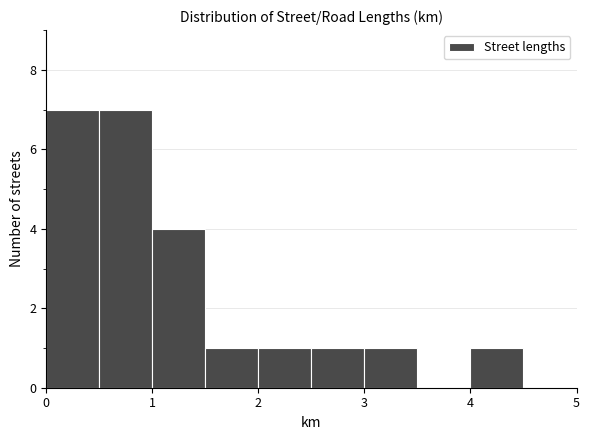

Reading left to right, transcribe this chart: for each bar, give the range it covers on the x-axis and its height. The values are not printed on the chart, so give them approximately, as read against the axis.

0.0 to 0.5: 7
0.5 to 1.0: 7
1.0 to 1.5: 4
1.5 to 2.0: 1
2.0 to 2.5: 1
2.5 to 3.0: 1
3.0 to 3.5: 1
3.5 to 4.0: 0
4.0 to 4.5: 1
4.5 to 5.0: 0